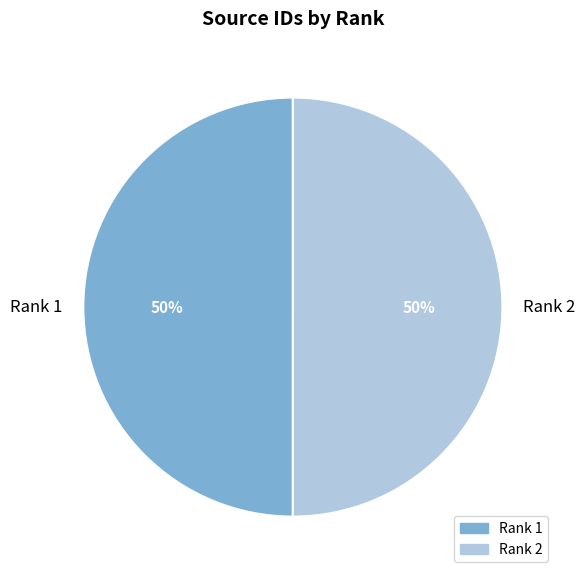

What is the ratio of the value at Rank 2 to the value at Rank 1?

1.0